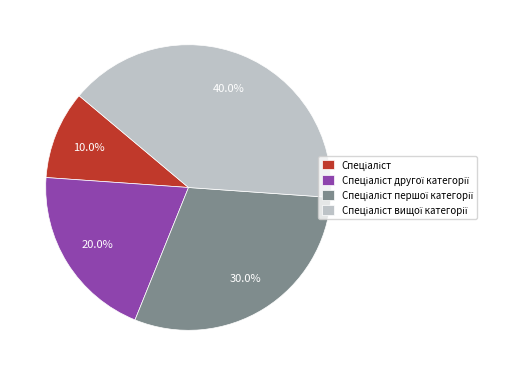

Is the sum of Спеціаліст другої категорії and Спеціаліст вищої категорії greater than half?

Yes